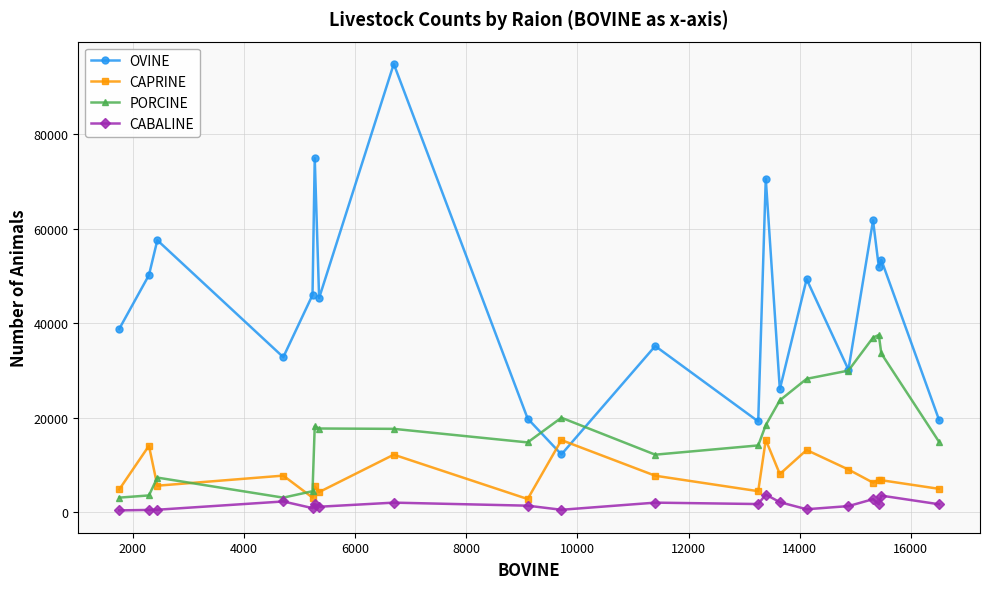

List the series in order of their peak value, lowest first.

CABALINE, CAPRINE, PORCINE, OVINE